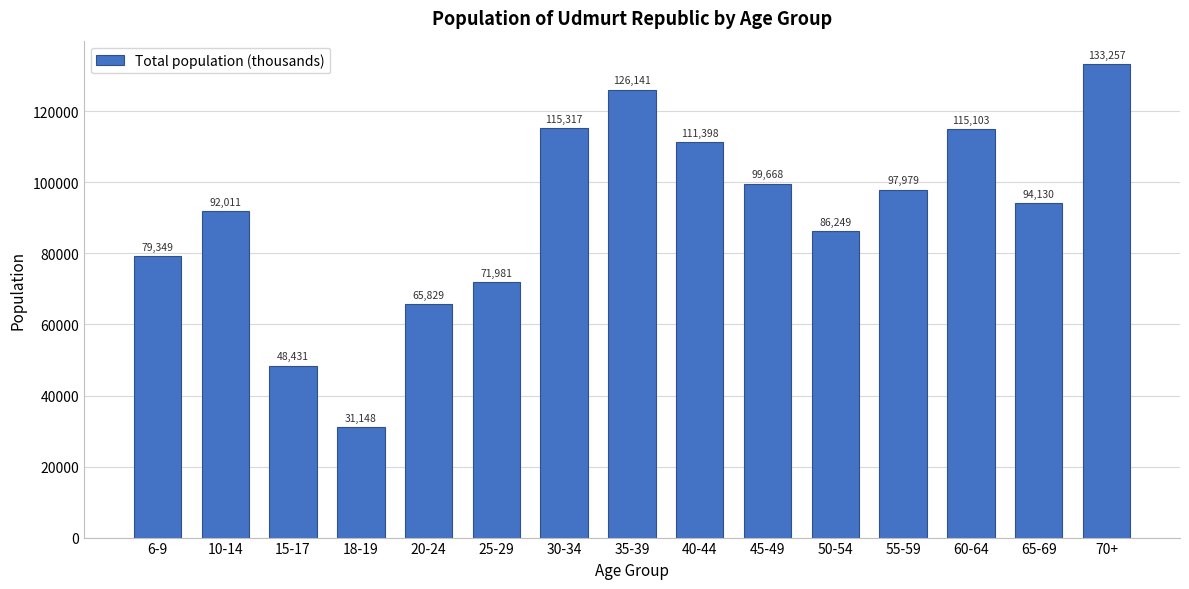

Reading right to left, transcribe all the data shown in this chart.

70+=133257	65-69=94130	60-64=115103	55-59=97979	50-54=86249	45-49=99668	40-44=111398	35-39=126141	30-34=115317	25-29=71981	20-24=65829	18-19=31148	15-17=48431	10-14=92011	6-9=79349